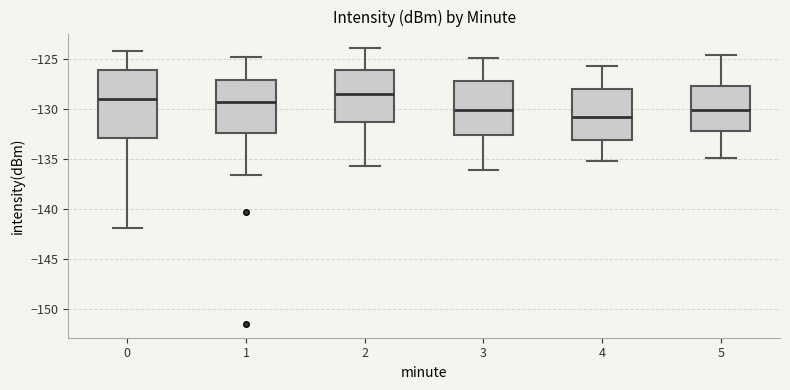

Reading left to right, transcribe this box plot: for each box, give where its median line is, the range the box spans, and where its two whiskers end, as read against the y-axis. The values are not printed on the chart, so give them approximately, as read against the axis.

0: median -129.0, box -133.0 to -126.0, whiskers -142.0 to -124.0
1: median -129.5, box -132.5 to -127.0, whiskers -136.5 to -125.0
2: median -128.5, box -131.0 to -126.0, whiskers -135.5 to -124.0
3: median -130.0, box -132.5 to -127.0, whiskers -136.0 to -125.0
4: median -131.0, box -133.0 to -128.0, whiskers -135.0 to -125.5
5: median -130.0, box -132.0 to -127.5, whiskers -135.0 to -124.5